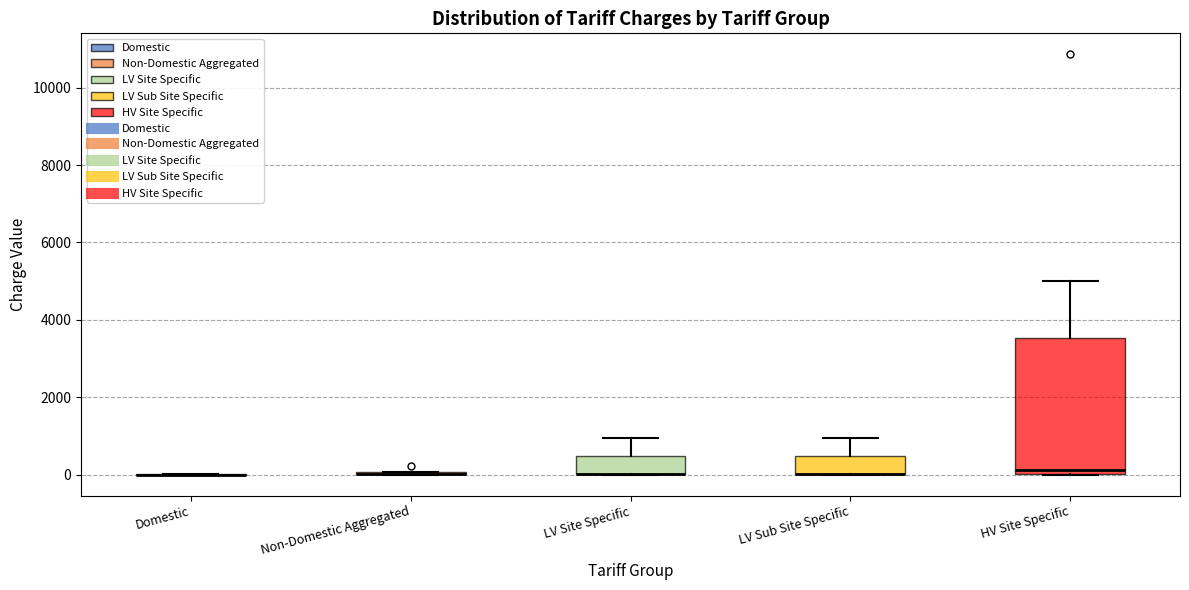

Reading left to right, read every box against the y-axis: the position of its median line, the range the box covers, and the ends of its whiskers. The values are not printed on the chart, so give them approximately, as read against the axis.

Domestic: box collapsed to a line at 0, whiskers 0 to 0
Non-Domestic Aggregated: box collapsed to a line at 0, whiskers 0 to 0
LV Site Specific: median 0 (drawn on the box's lower edge), box 0 to 400, whiskers 0 to 1000
LV Sub Site Specific: median 0 (drawn on the box's lower edge), box 0 to 400, whiskers 0 to 1000
HV Site Specific: median 200, box 0 to 3600, whiskers 0 to 5000